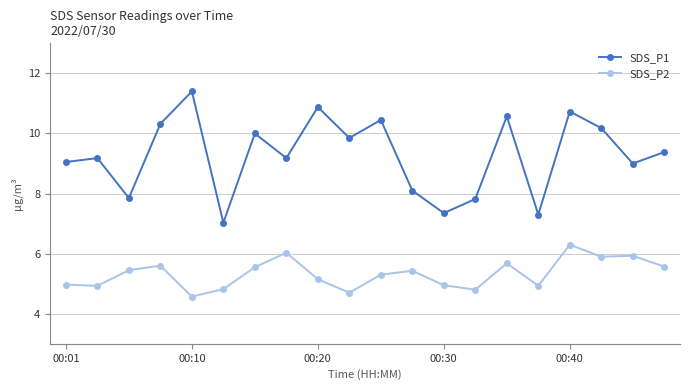

List the series in order of their overall mean, highest first.

SDS_P1, SDS_P2